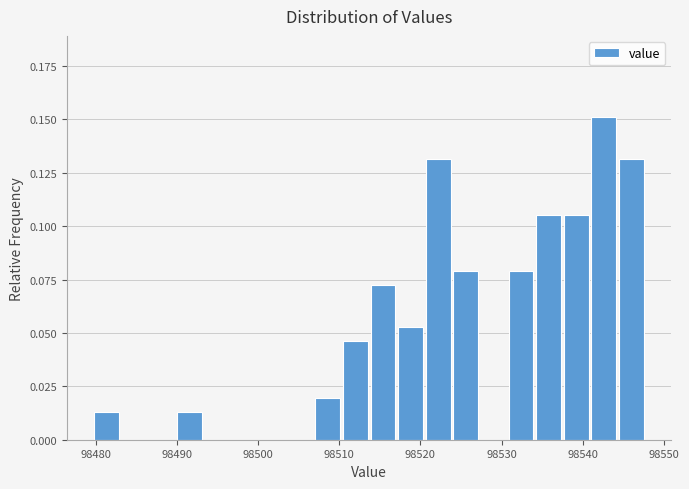

Around what value on the x-axis is the tallest bar? Give the approximate position of its centre, as read against the axis.

98543